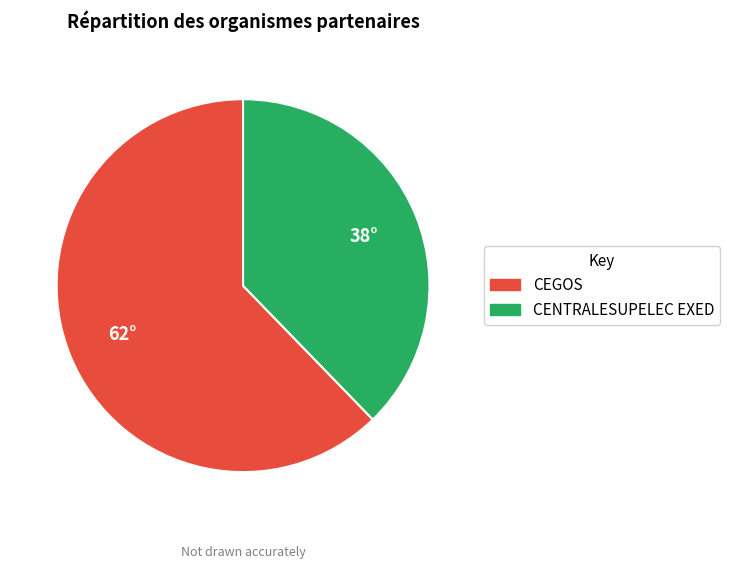

Which slice is the smallest?

CENTRALESUPELEC EXED